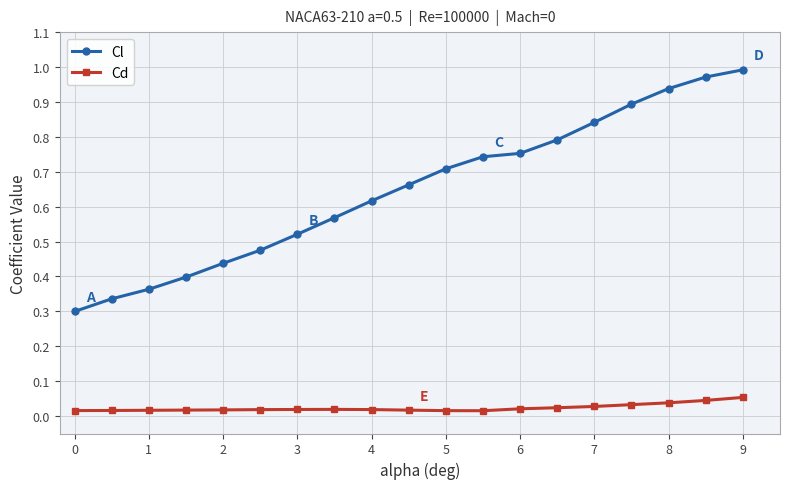

Rank the series by their maximum value, from lowest to highest.

Cd, Cl